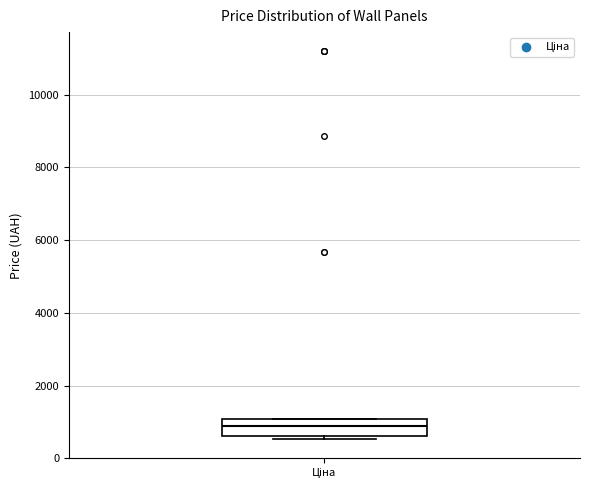

Transcribe this box plot: give where the median line is, the range the box spans, and where the two whiskers end, as read against the y-axis. The values are not printed on the chart, so give them approximately, as read against the axis.

median 800, box 600 to 1000, whiskers 600 (just below the box's lower edge) to 1000